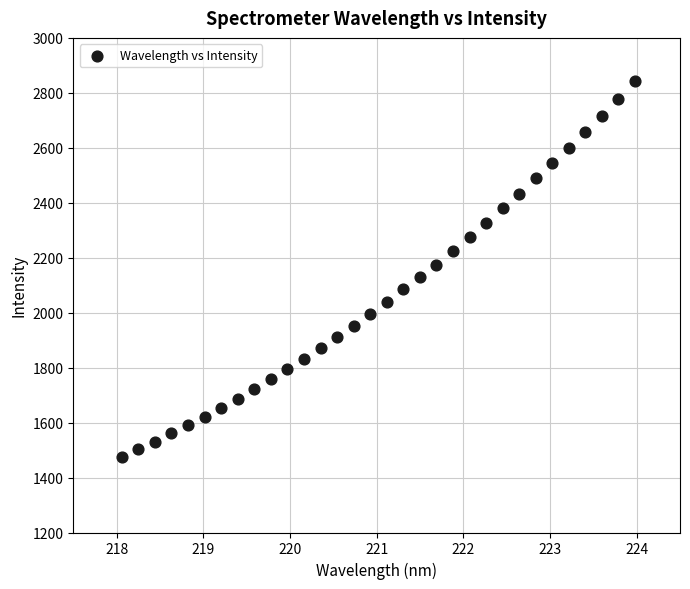

What is the range of X values (max minus min)?

5.9